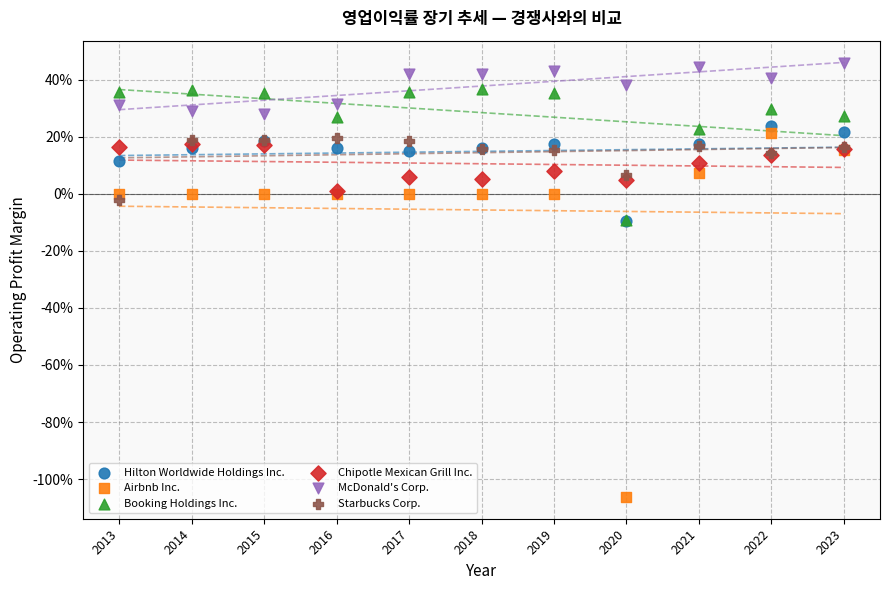

What are all the series names shown in the legend?

Hilton Worldwide Holdings Inc., Airbnb Inc., Booking Holdings Inc., Chipotle Mexican Grill Inc., McDonald's Corp., Starbucks Corp.